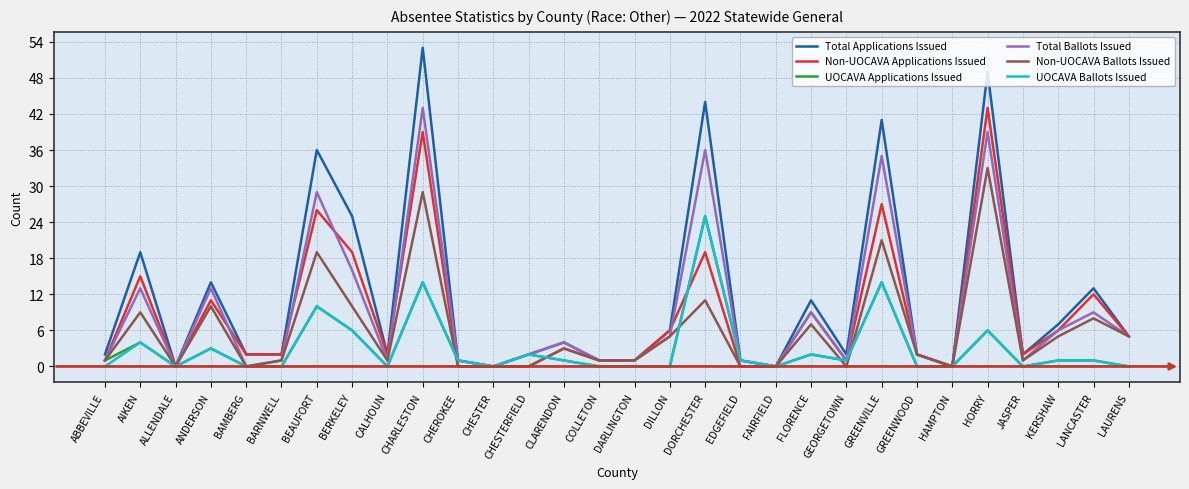

The UOCAVA Applications Issued series shows 2 at BERKELEY. True or false?

False